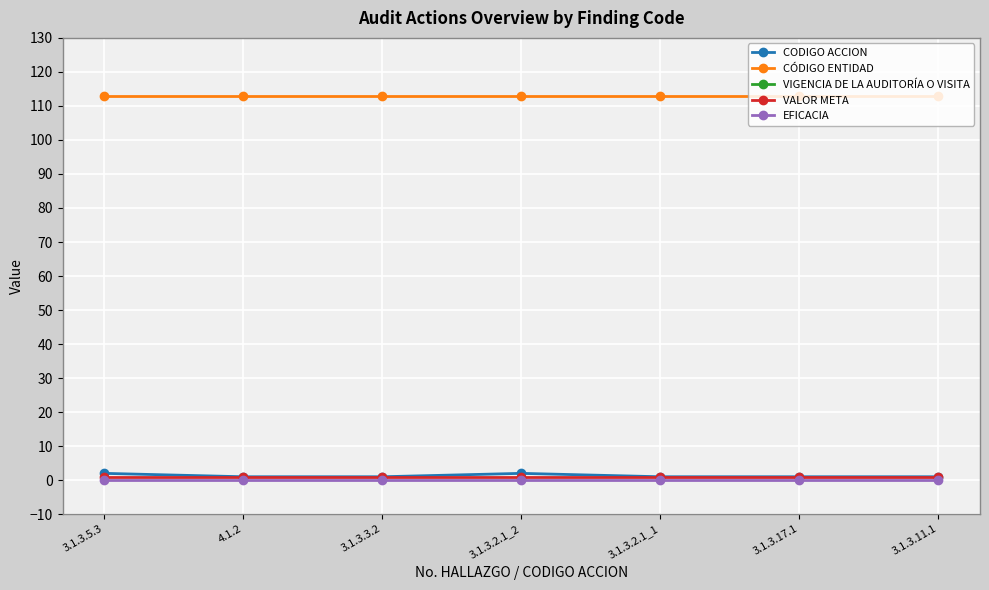

What is the sum of all VIGENCIA DE LA AUDITORÍA O VISITA values?

14126